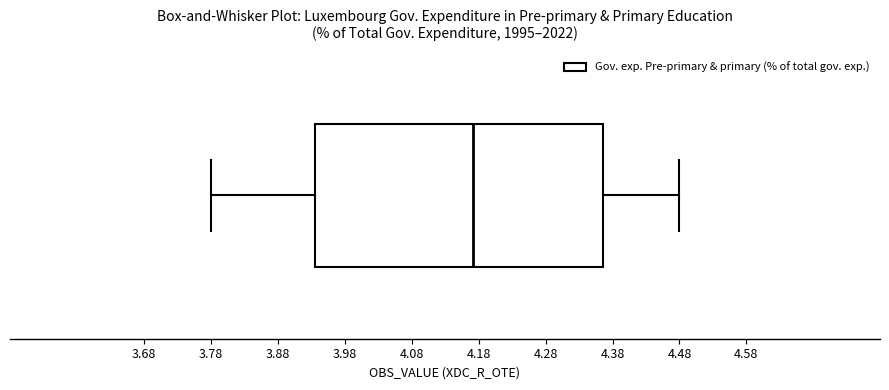

Where does the median line of the box sit on the x-axis? The values are not printed on the chart, so give them approximately, as read against the axis.

4.17